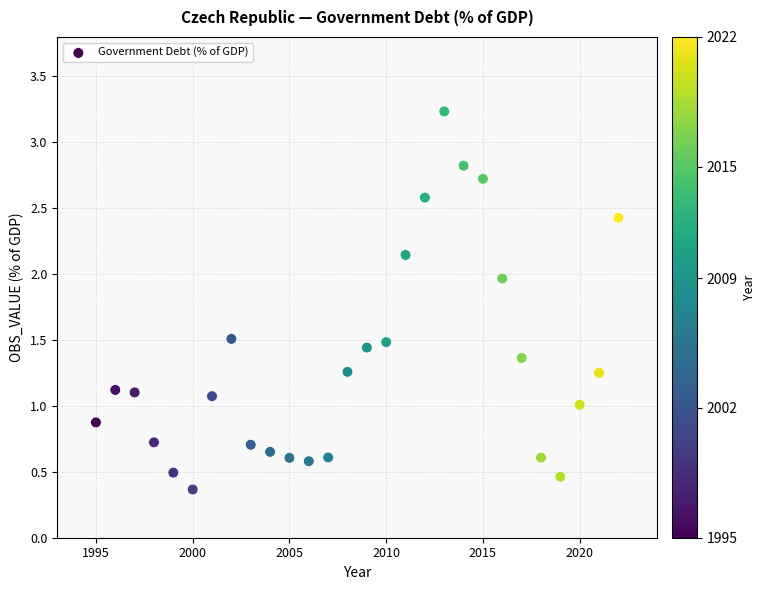

What is the range of Y values (max minus min)?

2.9